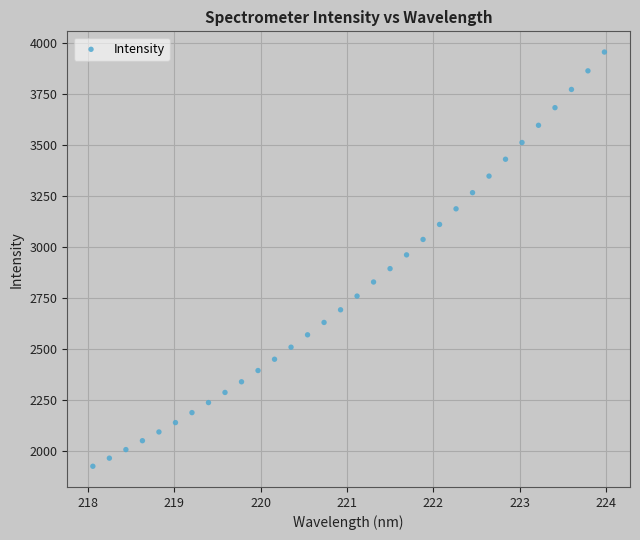

What is the range of X values (max minus min)?

5.9